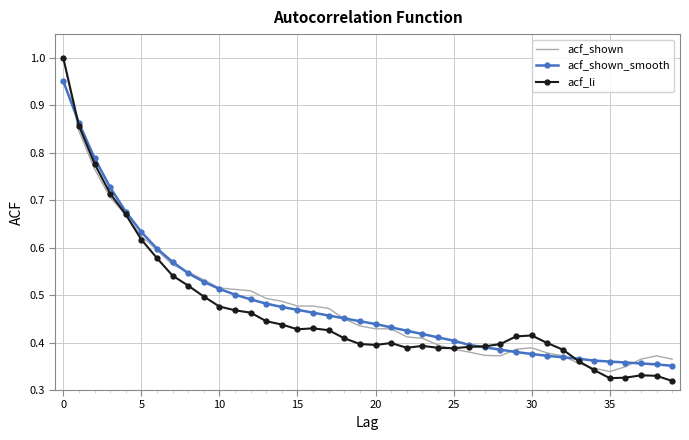

Which series has the widest spread of values?

acf_li